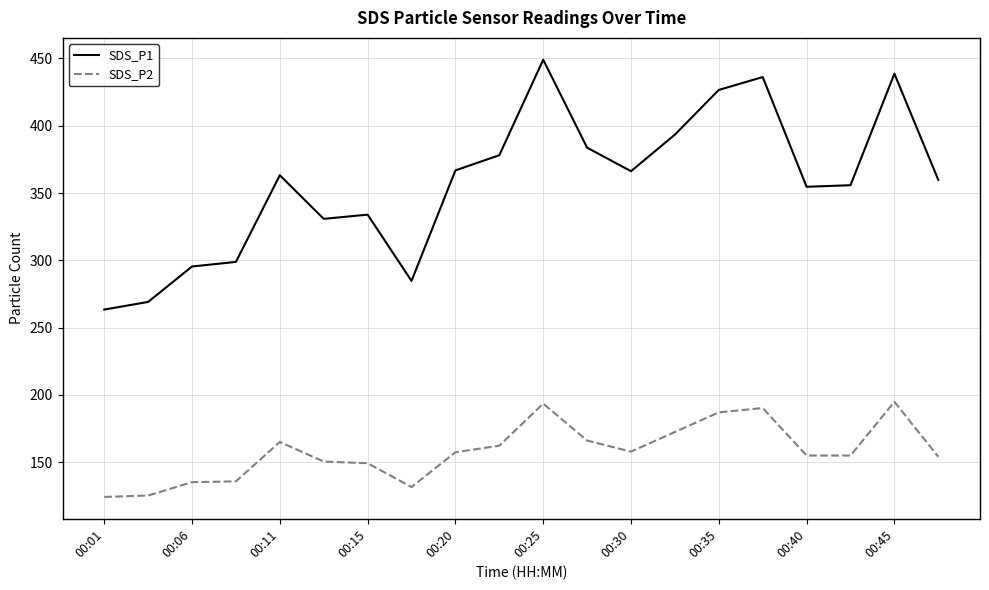

Which series has the largest range (max minus min)?

SDS_P1